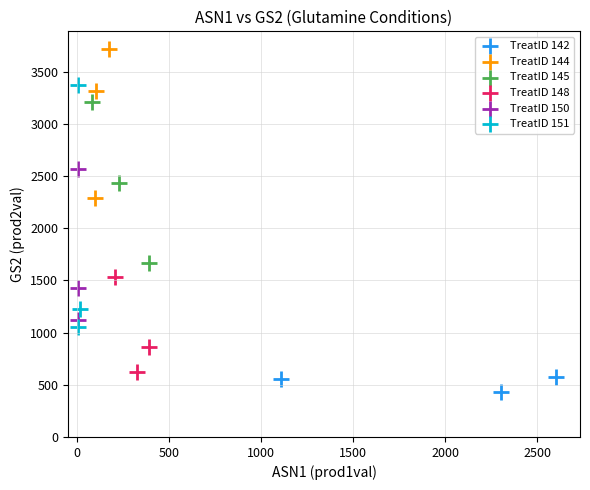

Which series contains the highest Y value?

TreatID 144